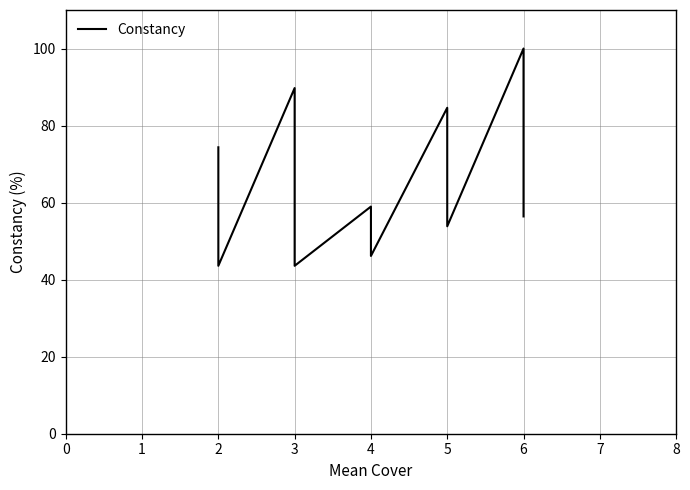

What is the sum of the values at 6 and 5?

151.3